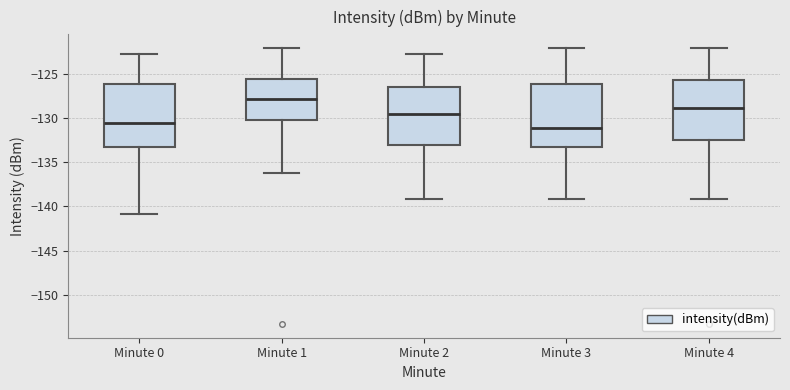

Where is the upper edge of the box for Minute 4 on the y-axis? The values are not printed on the chart, so give them approximately, as read against the axis.

-125.5